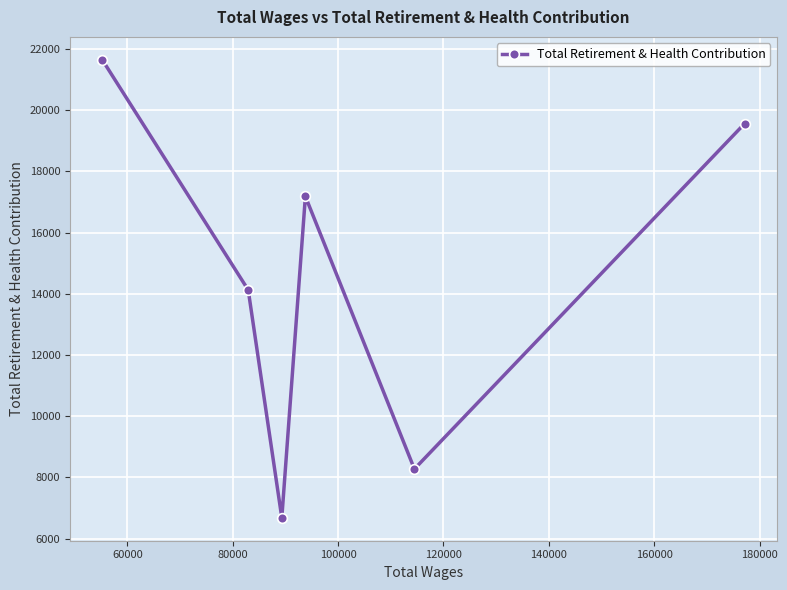

What is the smallest value displayed?

6681